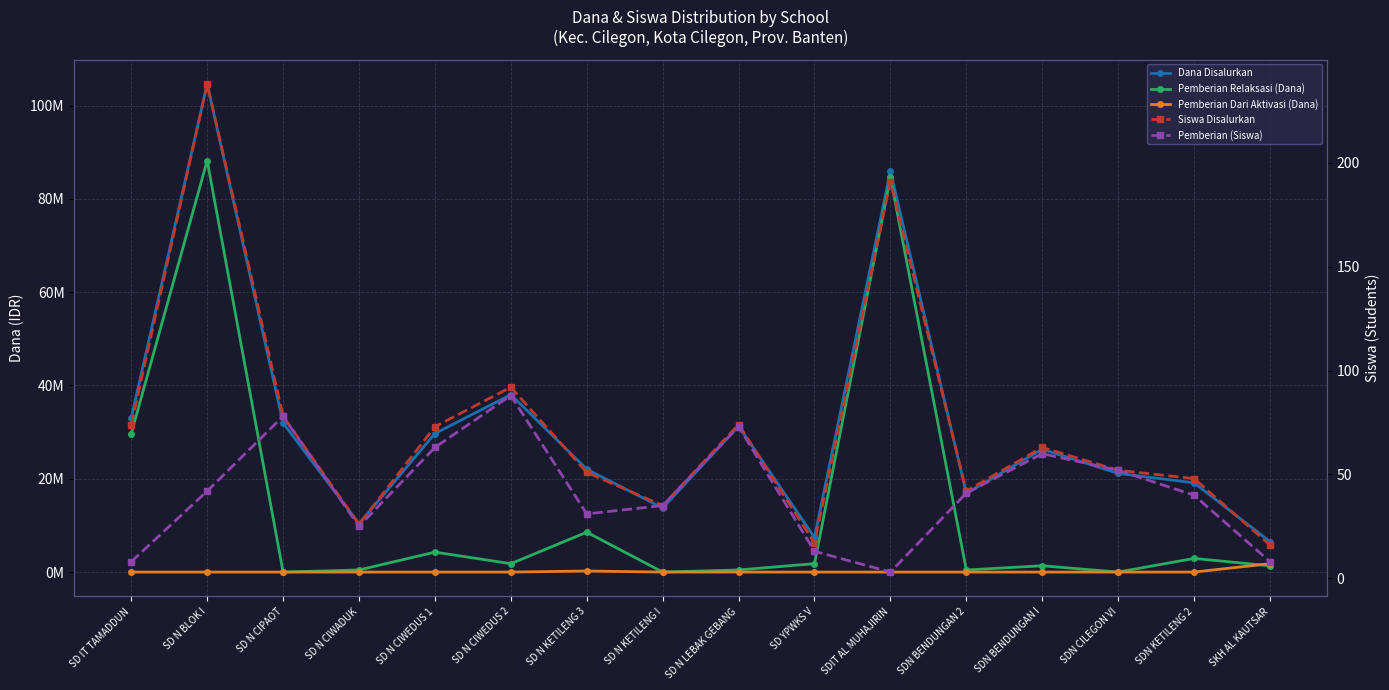

At how many categories does at least one series exceed 99274494?

1